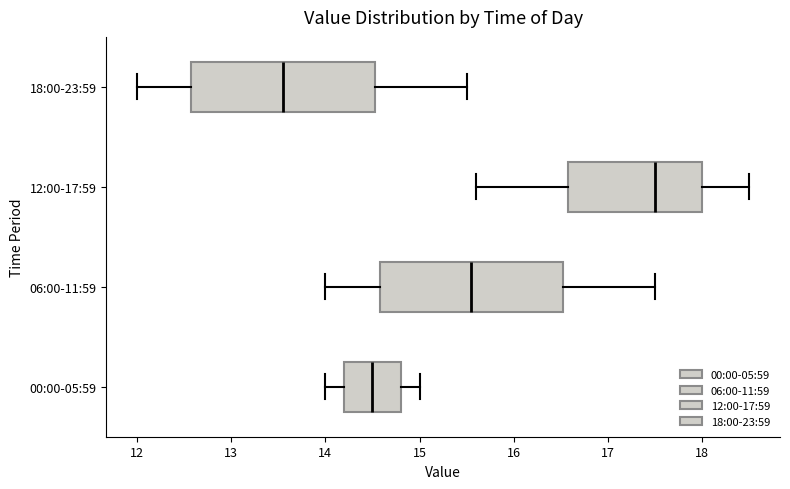

Reading bottom to top, transcribe this box plot: for each box, give where its median line is, the range the box spans, and where its two whiskers end, as read against the x-axis. The values are not printed on the chart, so give them approximately, as read against the axis.

00:00-05:59: median 14.5, box 14.2 to 14.8, whiskers 14.0 to 15.0
06:00-11:59: median 15.6, box 14.6 to 16.5, whiskers 14.0 to 17.5
12:00-17:59: median 17.5, box 16.6 to 18.0, whiskers 15.6 to 18.5
18:00-23:59: median 13.6, box 12.6 to 14.5, whiskers 12.0 to 15.5